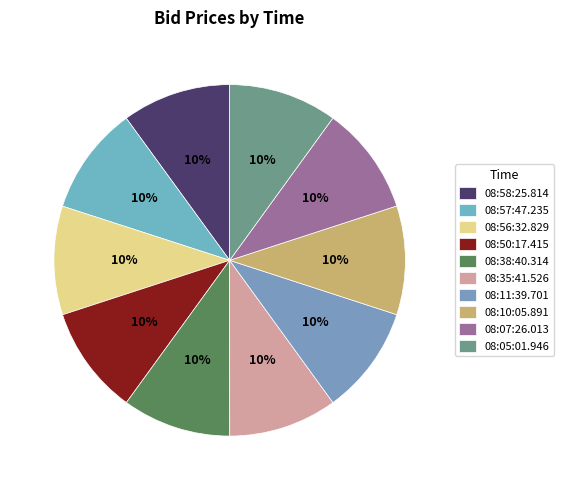

How many slices are in this pie chart?

10